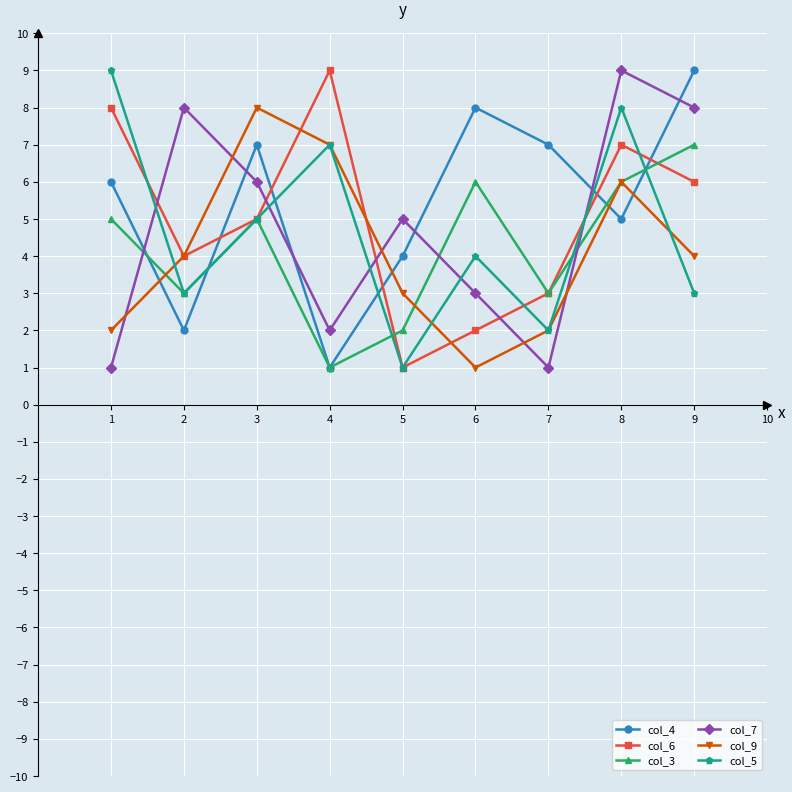

Between which two adjacent categories do col_3 and col_9 first intersect?

1 and 2